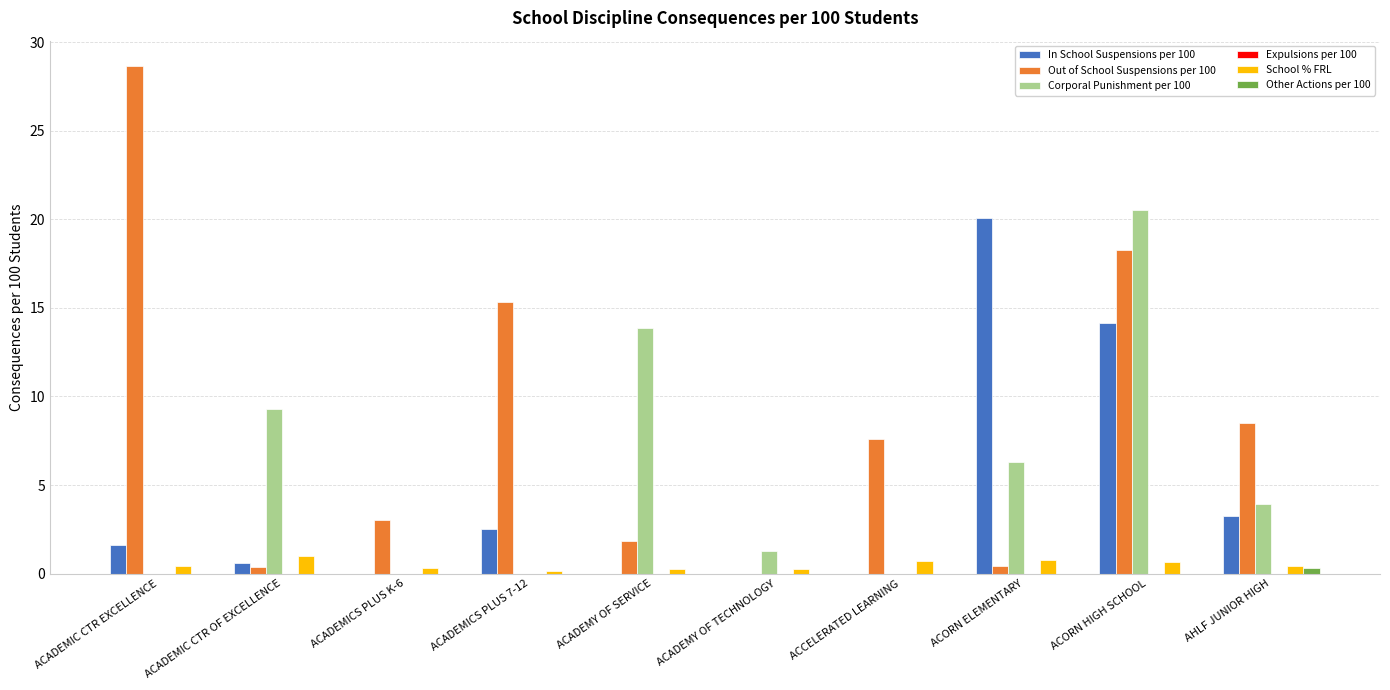

Which series has the largest total across all categories?

Out of School Suspensions per 100